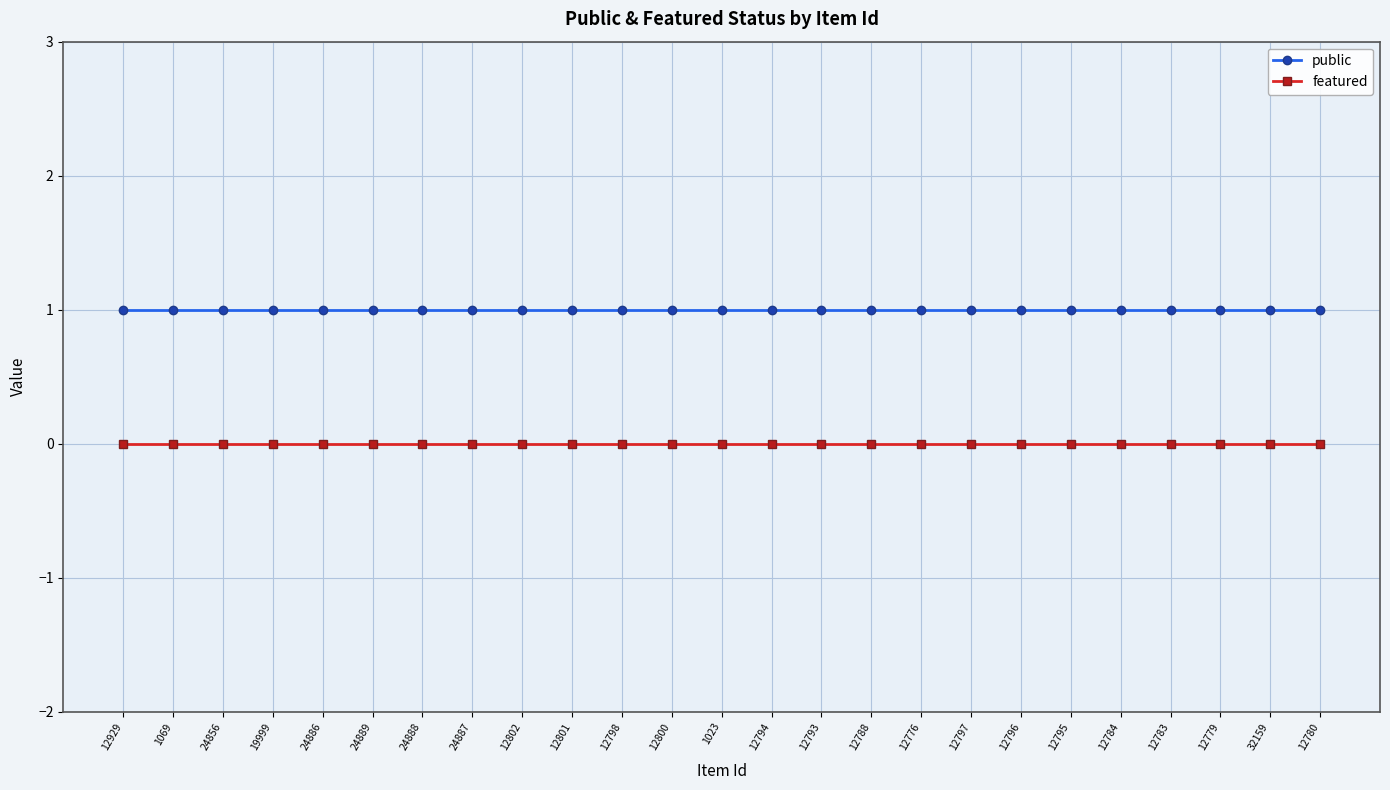

What is the sum of all public values?

25